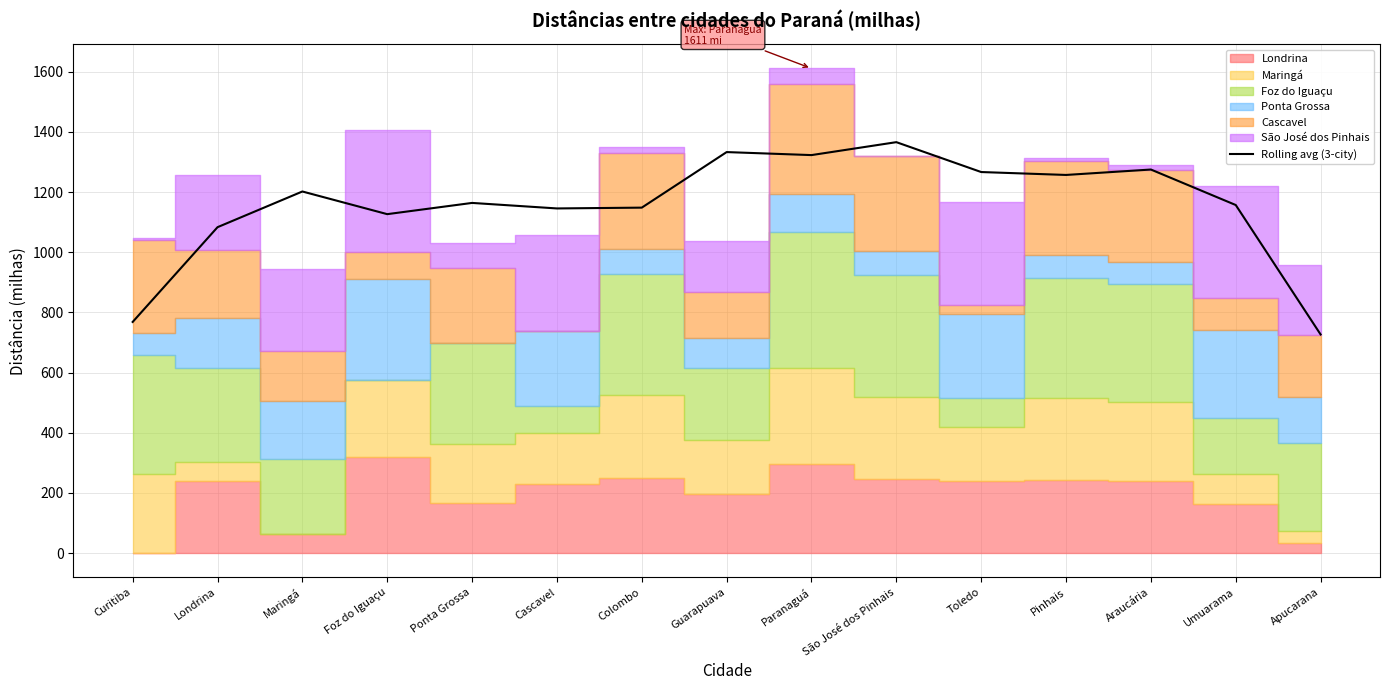

Rank the categories by value from highest to lowest.

São José dos Pinhais, Guarapuava, Paranaguá, Araucária, Toledo, Pinhais, Maringá, Ponta Grossa, Umuarama, Colombo, Cascavel, Foz do Iguaçu, Londrina, Curitiba, Apucarana